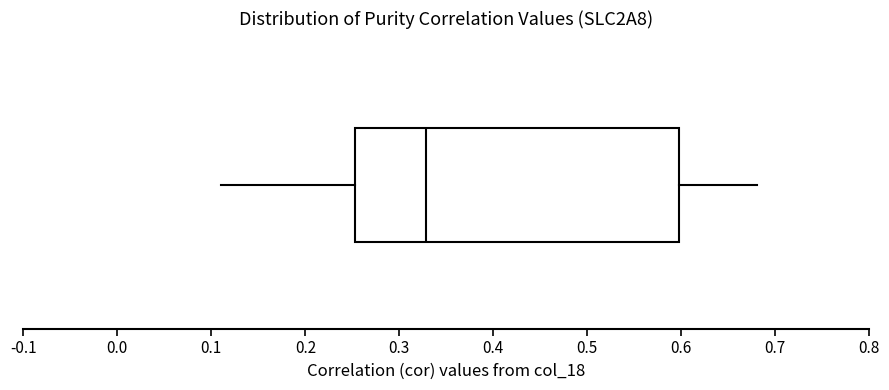

Where does the right whisker of the box end on the x-axis? The values are not printed on the chart, so give them approximately, as read against the axis.

0.68